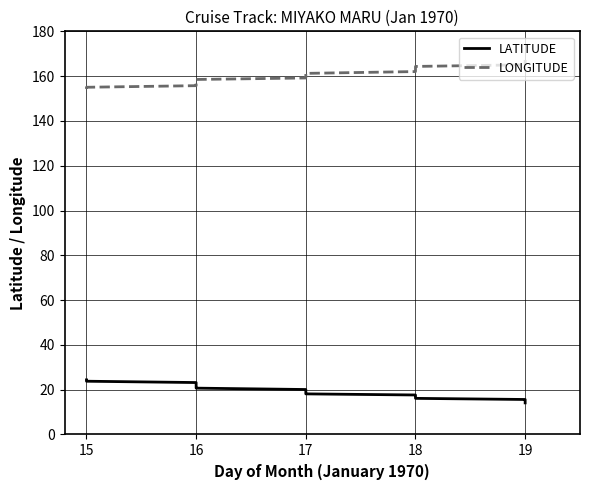

Reading left to right, transcribe all the data shown in this chart.

LATITUDE: 24.4	23.8	23.2	22.3	22.0	21.4	20.7	20.1	19.4	18.8	18.1	17.6	17.1	16.6	16.1	15.6	15.1	14.6	14.1
LONGITUDE: 154.3	155.0	155.7	156.4	157.1	157.8	158.5	159.2	159.8	160.5	161.2	162.0	162.9	163.6	164.3	165.1	165.8	166.5	167.2